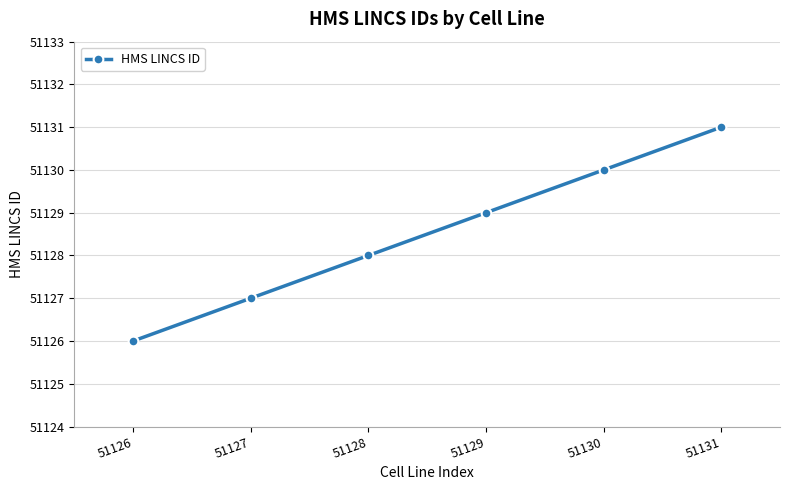

What value does the data have at 51126?

51126